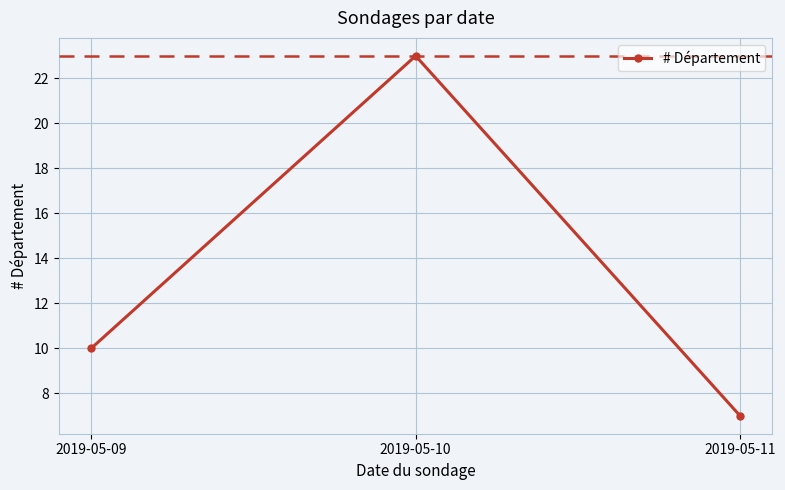

At which label is the value closest to 15?

2019-05-09